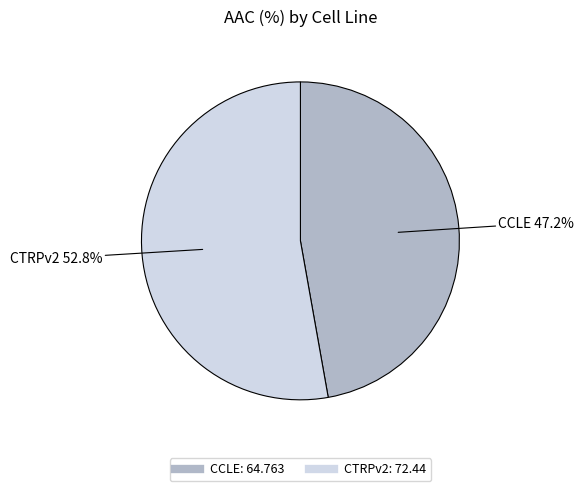

Count the number of slices in the pie.

2